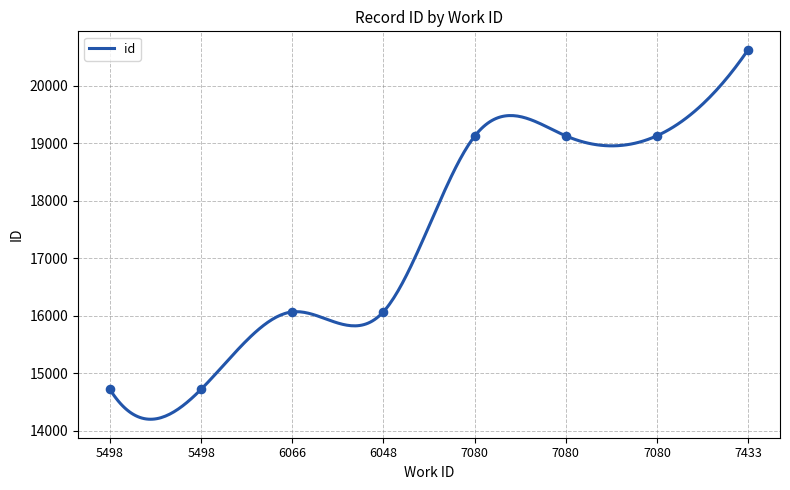

What is the change in value from 5498 to 5498?

+2